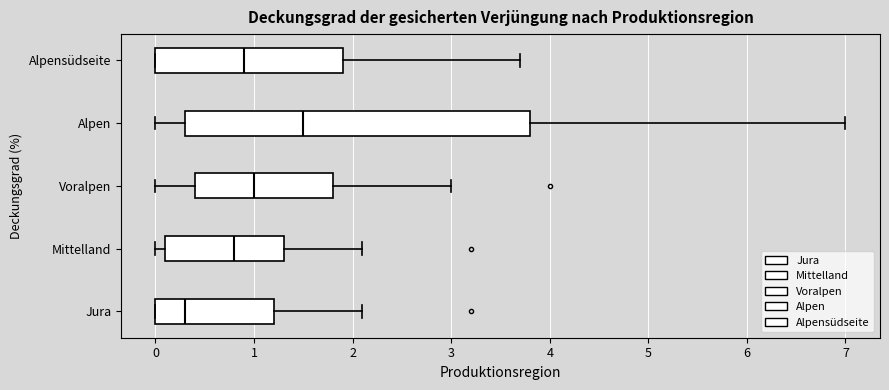

Where is the right edge of the box for Alpensüdseite on the x-axis? The values are not printed on the chart, so give them approximately, as read against the axis.

1.9